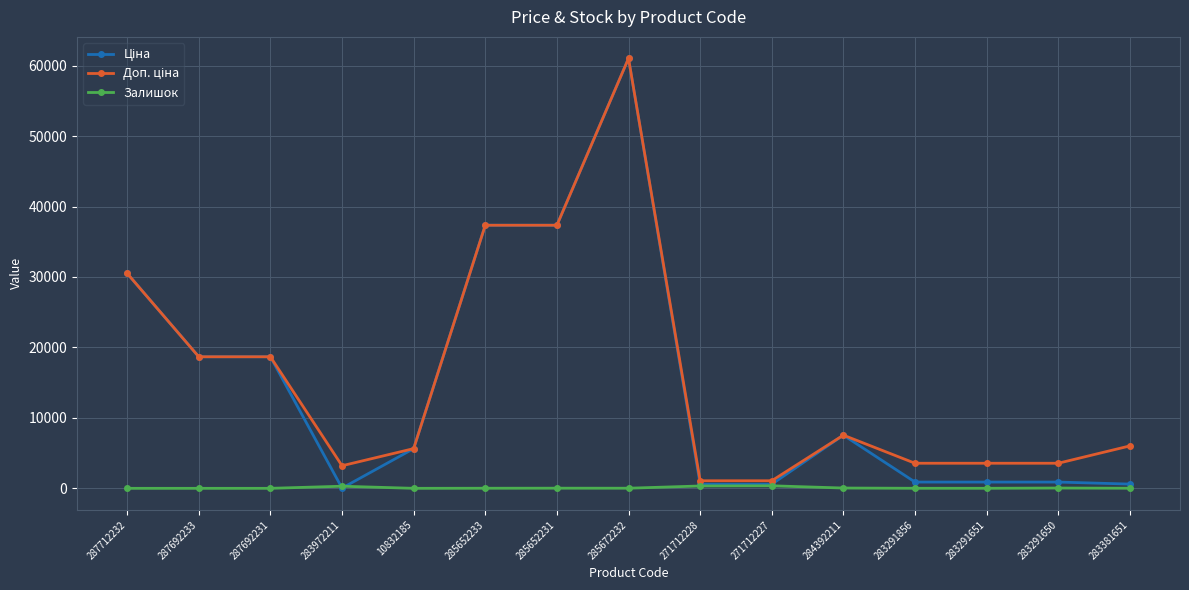

True or false: Залишок has more than 2 interior local peaks.

True